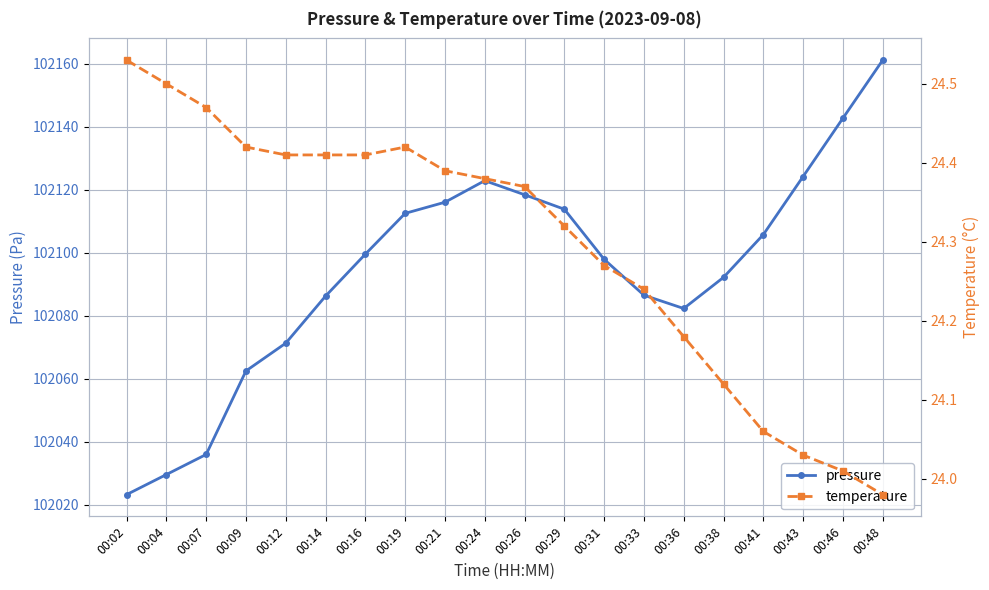

Rank the series by their maximum value, from lowest to highest.

temperature, pressure